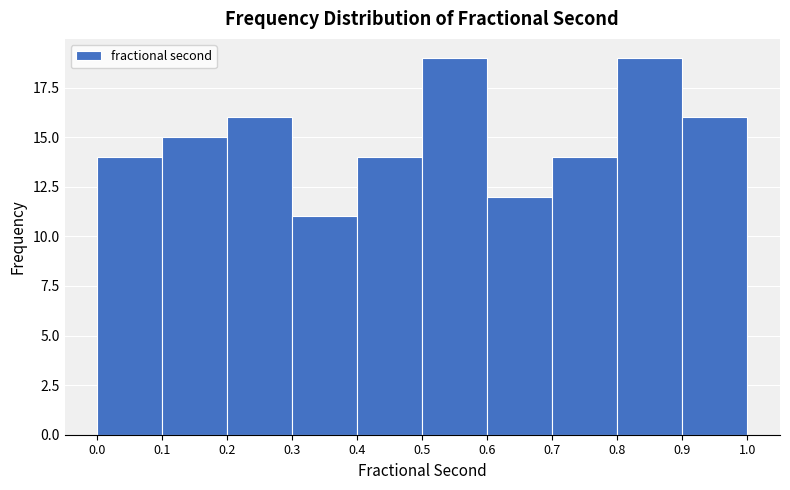

What is the height of the bar covering 0.9 to 1.0 on the x-axis? The values are not printed on the chart, so give them approximately, as read against the axis.

16